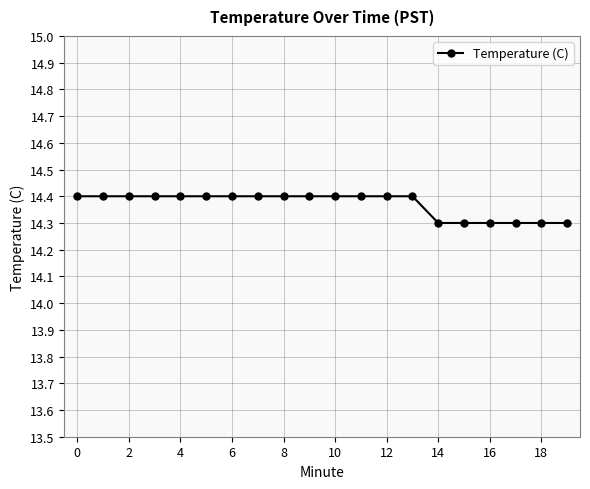

What is the sum of all values?

287.4